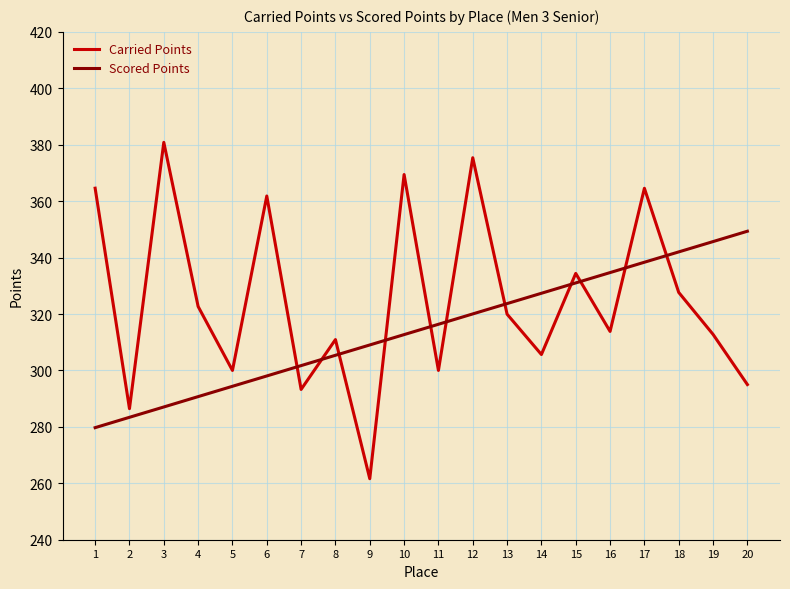

How many times do Scored Points and Carried Points cross each other?

11